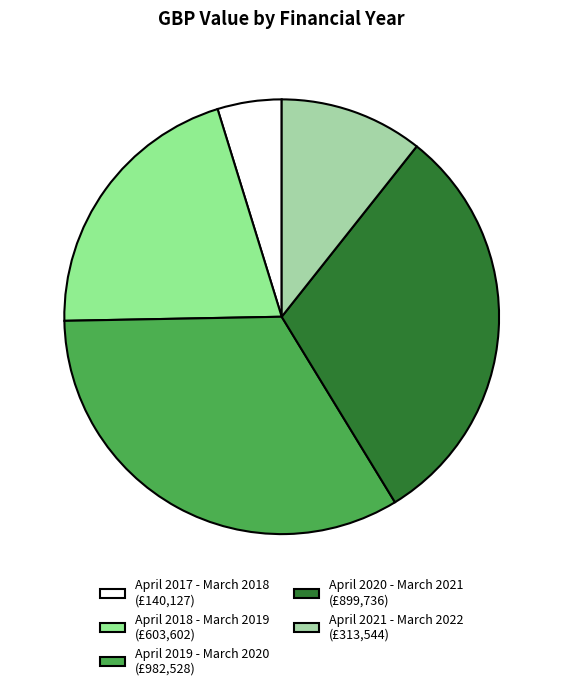

To the nearest percent, what portion does April 2017 - March 2018 represent?

5%